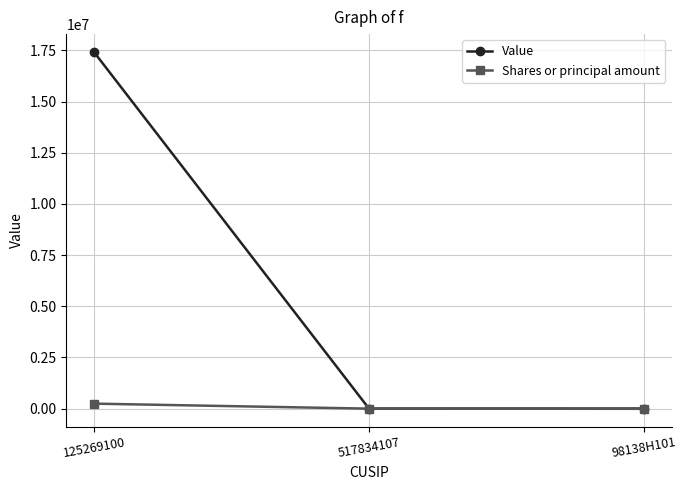

The Value series shows 11674545 at 125269100. True or false?

False